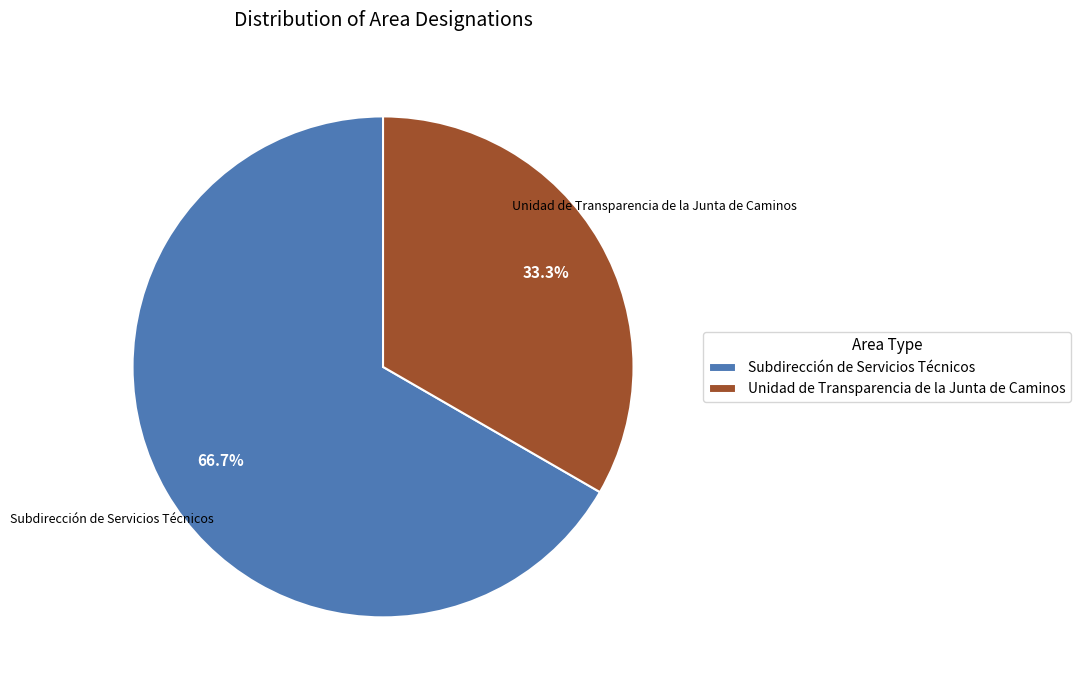

Count the number of slices in the pie.

2